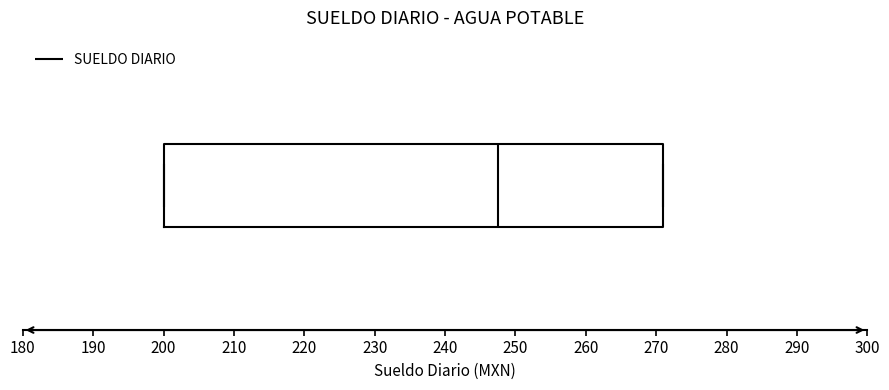

Read this box plot against the x-axis: the position of the median line, the range covered by the box, and the ends of both whiskers. The values are not printed on the chart, so give them approximately, as read against the axis.

median 248, box 200 to 271, whiskers 200 to 271